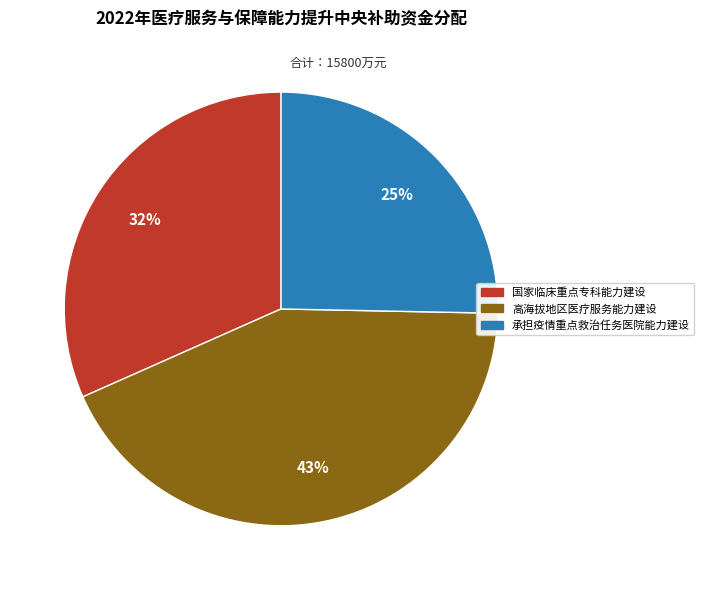

What is the ratio of the value at 承担疫情重点救治任务医院能力建设 to the value at 高海拔地区医疗服务能力建设?

0.6